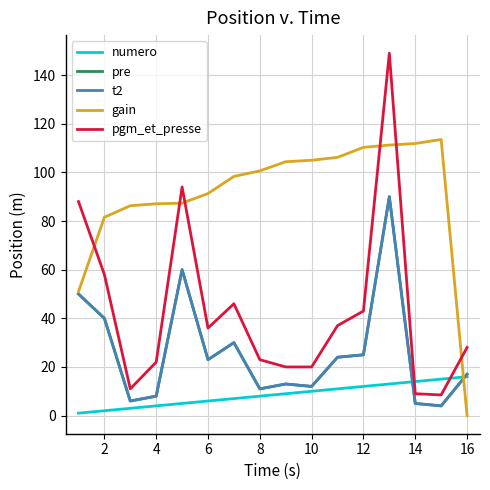

Where do pre and numero first cross each other?

12 and 13